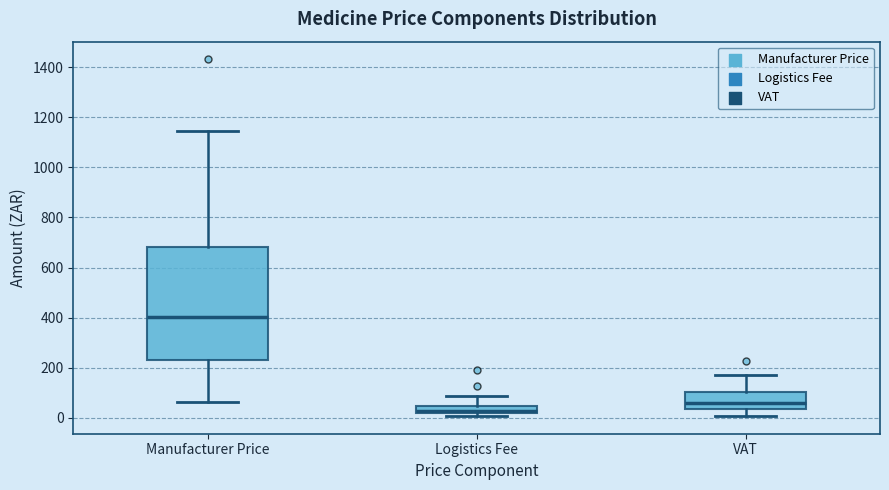

Which box's median line is the highest?

Manufacturer Price